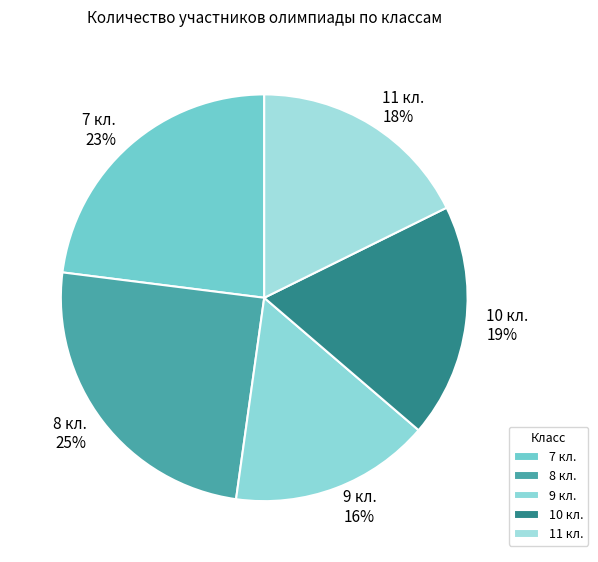

The 10 кл. slice represents 19% of the pie. True or false?

True